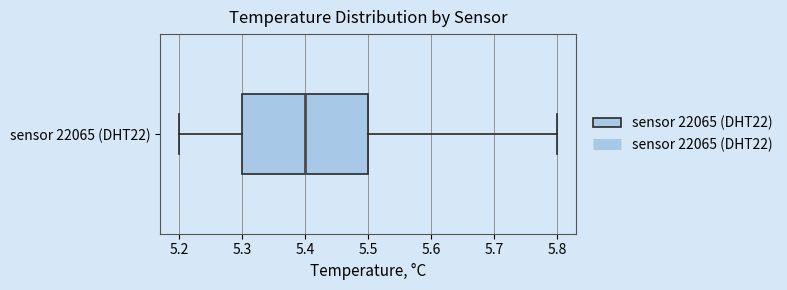

Transcribe this box plot: give where the median line is, the range the box spans, and where the two whiskers end, as read against the x-axis. The values are not printed on the chart, so give them approximately, as read against the axis.

median 5.4, box 5.3 to 5.5, whiskers 5.2 to 5.8